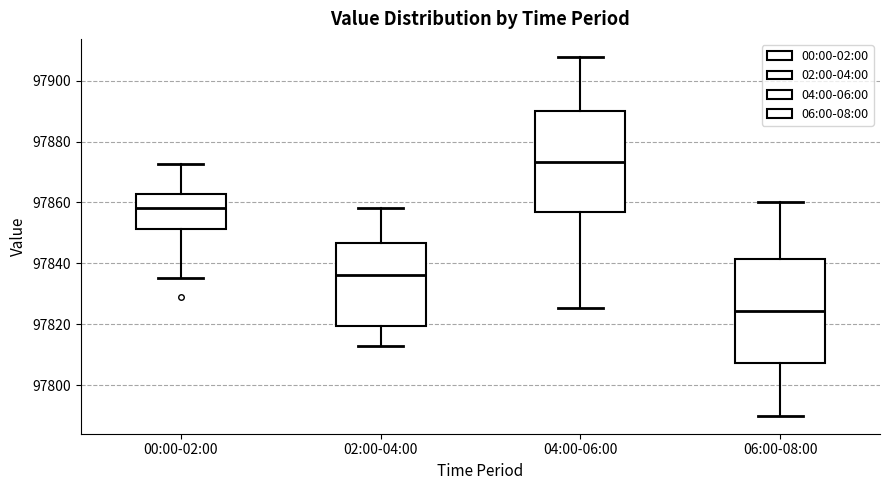

Which box has the highest median line?

04:00-06:00